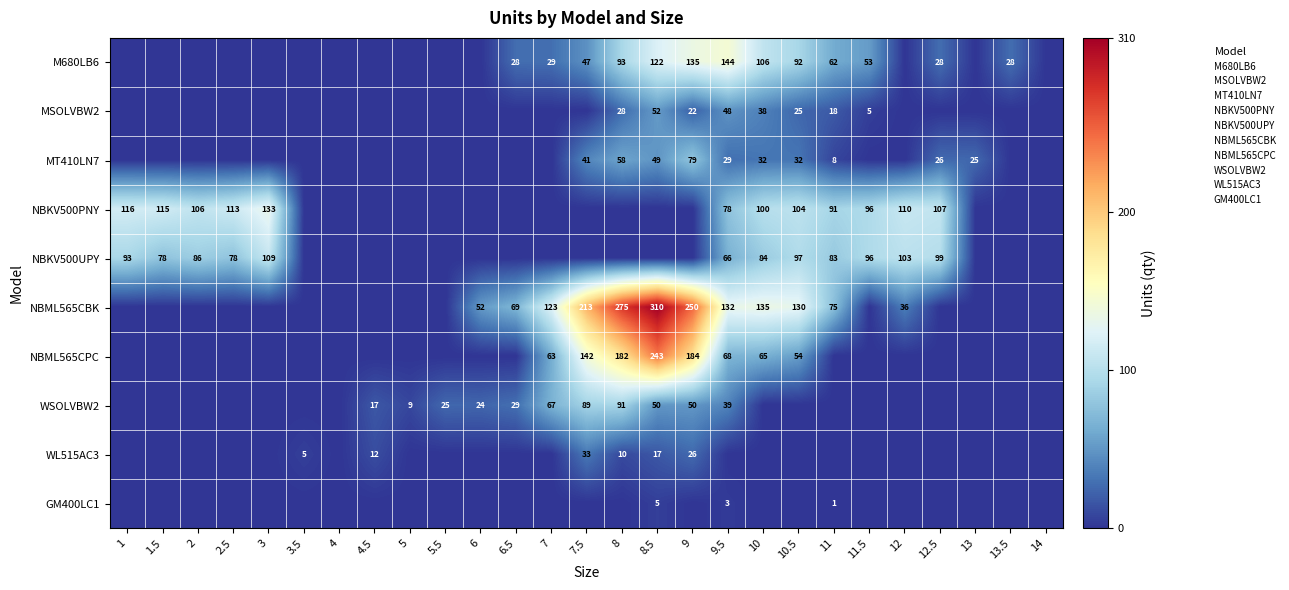

Count the number of data series in this chart.

10